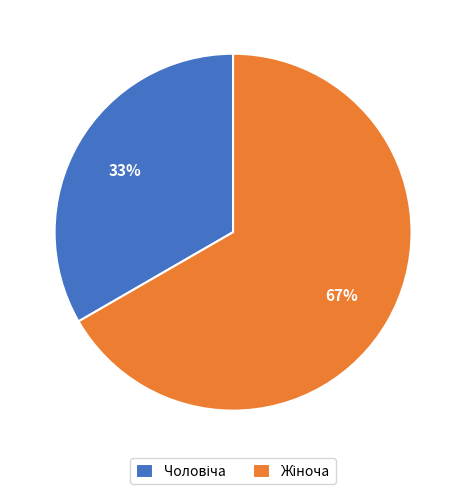

To the nearest percent, what is the average slice percentage?

50%